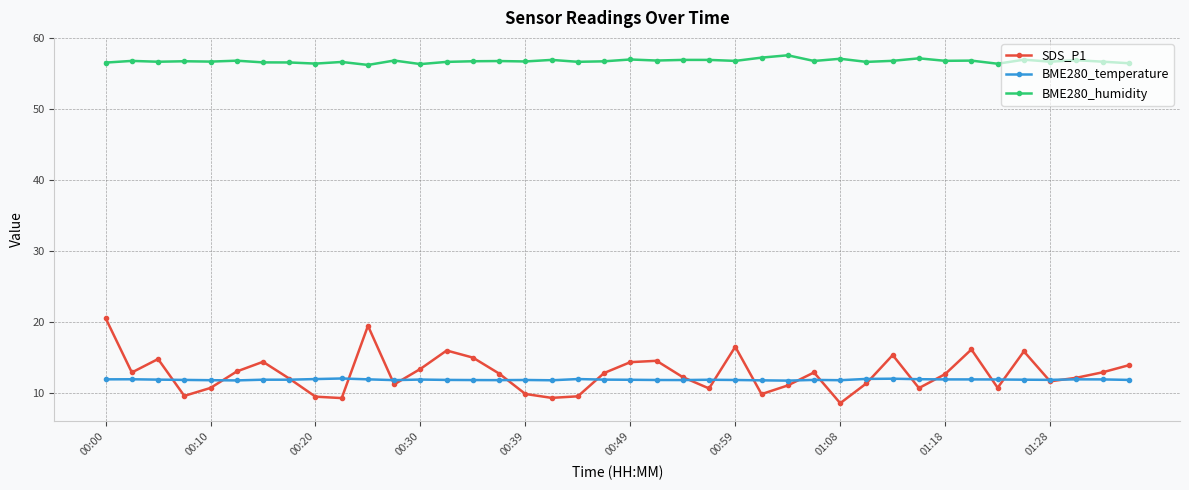

What are all the series names shown in the legend?

SDS_P1, BME280_temperature, BME280_humidity